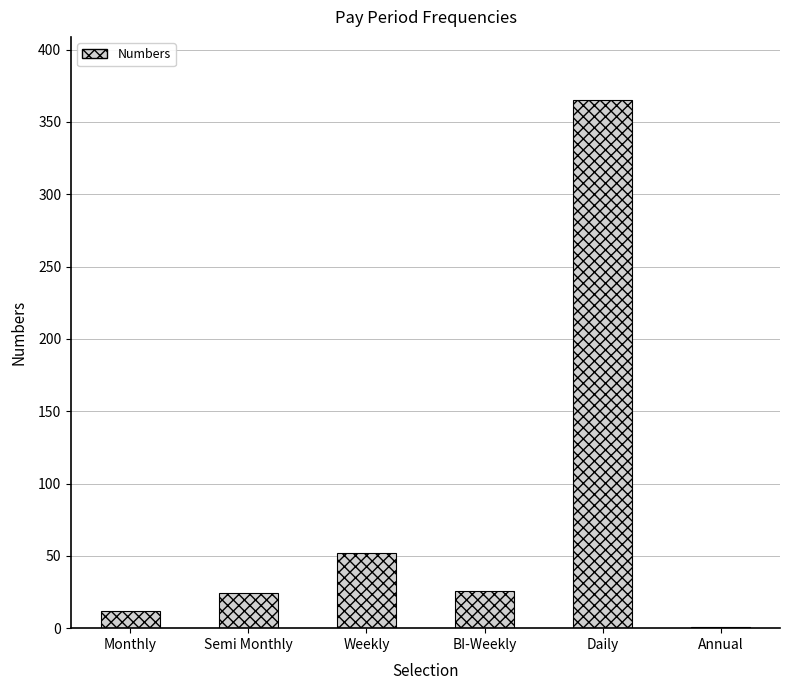

The value at Weekly is 52. True or false?

True